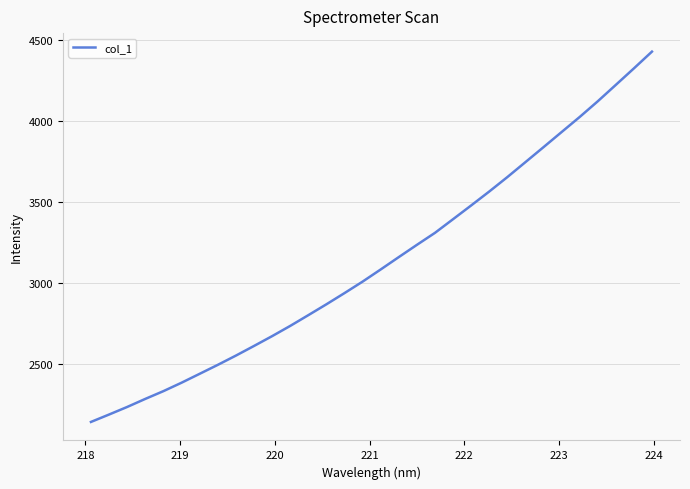

What is the difference between the maximum and minimum values?

2290.0